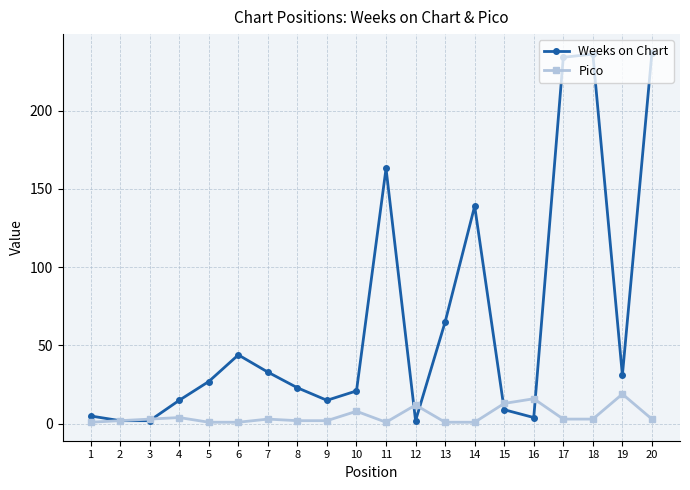

What are all the series names shown in the legend?

Weeks on Chart, Pico